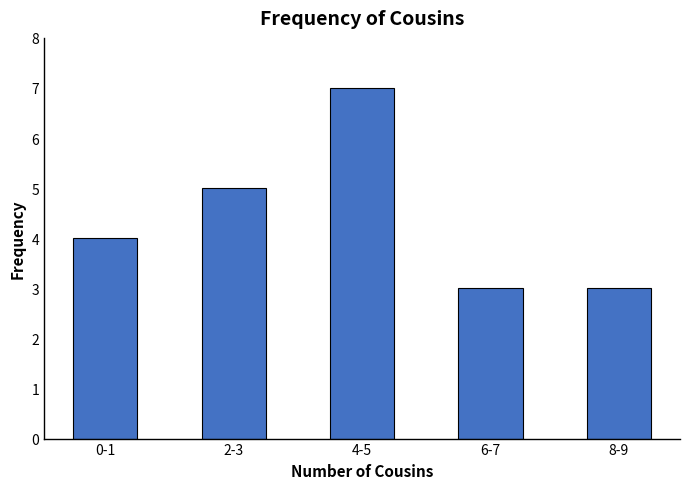

Reading right to left, what are all the values shown in this chart?

3	3	7	5	4